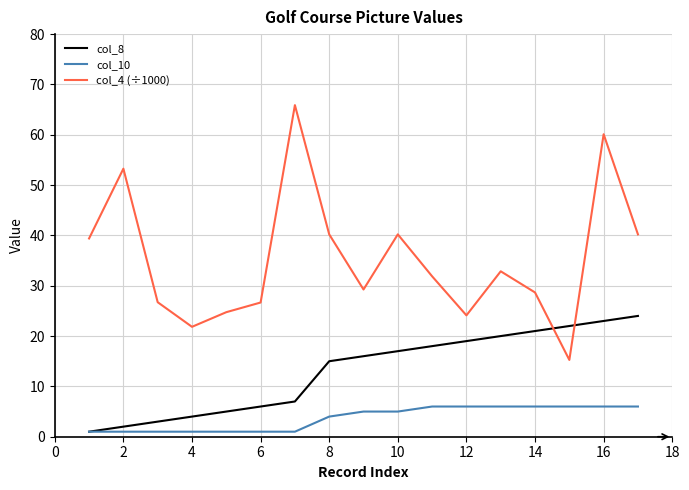

Which series has the largest range (max minus min)?

col_4 (÷1000)